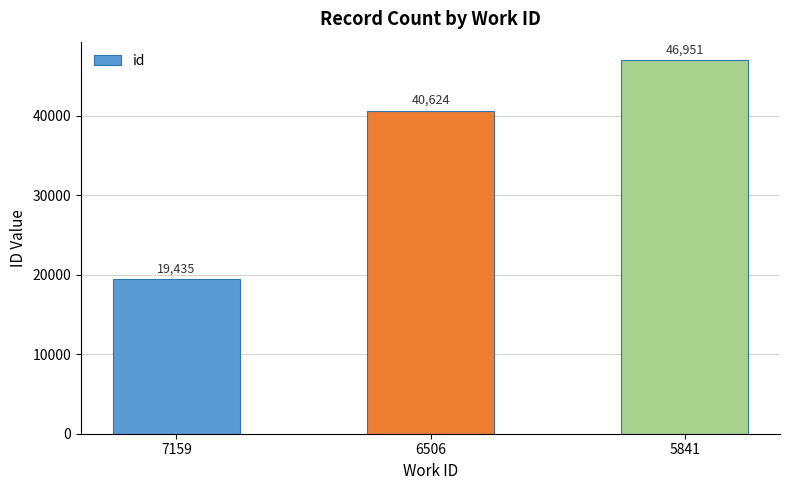

Does the chart contain stacked bars?

No